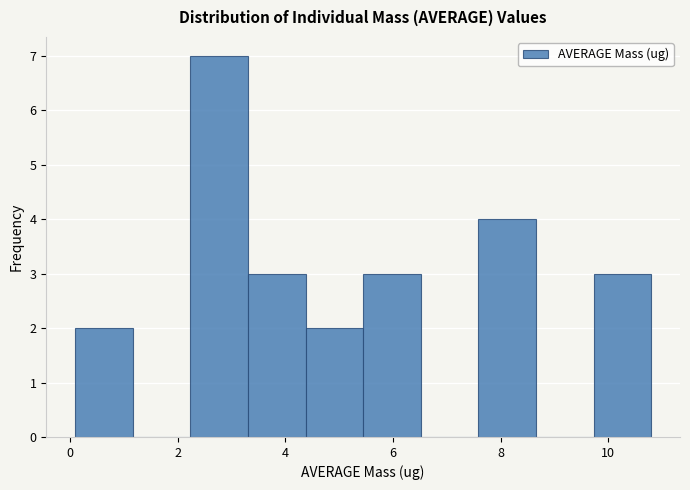

Reading left to right, transcribe this chart: for each bar, give the range it covers on the x-axis and its height. Neither the bar edges nor the heights are printed on the chart, so give them approximately, as read against the axes.

0.0 to 1.2: 2
1.2 to 2.2: 0
2.2 to 3.4: 7
3.4 to 4.4: 3
4.4 to 5.4: 2
5.4 to 6.6: 3
6.6 to 7.6: 0
7.6 to 8.6: 4
8.6 to 9.8: 0
9.8 to 10.8: 3